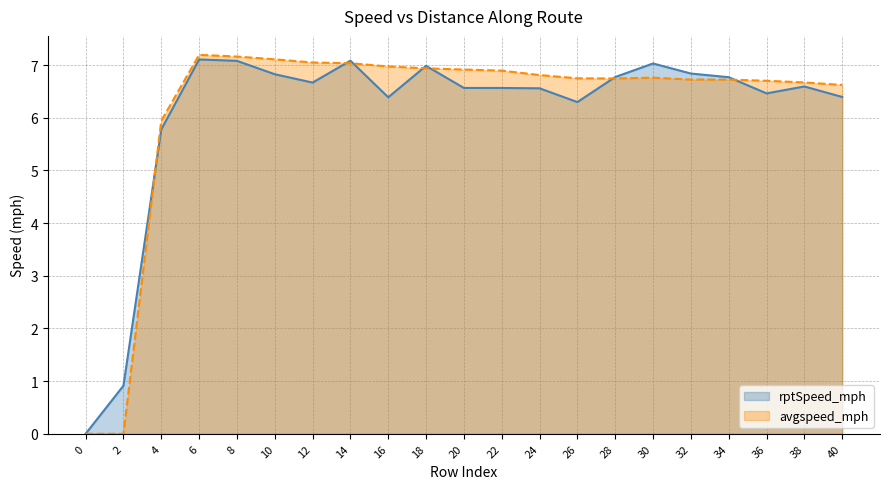

How many data points in avgspeed_mph are less than 6?

3